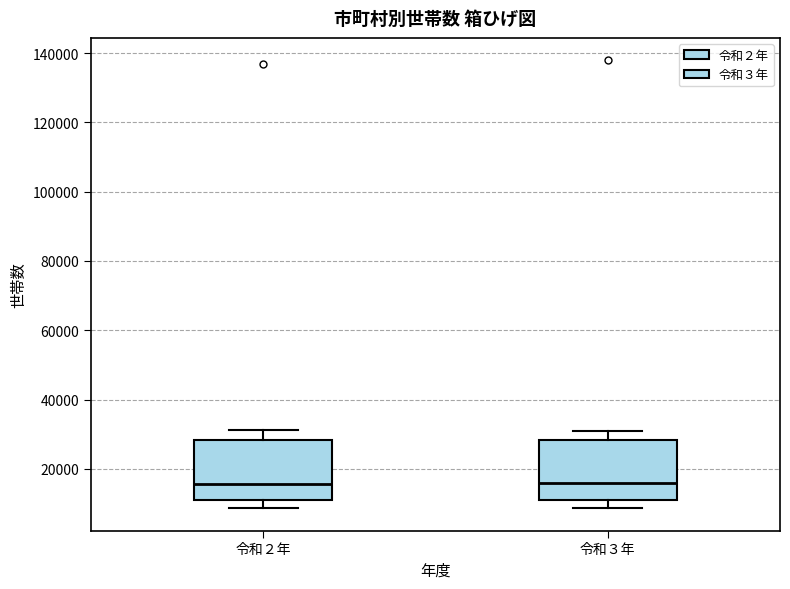

Where does the median line of the box for 令和３年 sit on the y-axis? The values are not printed on the chart, so give them approximately, as read against the axis.

16000